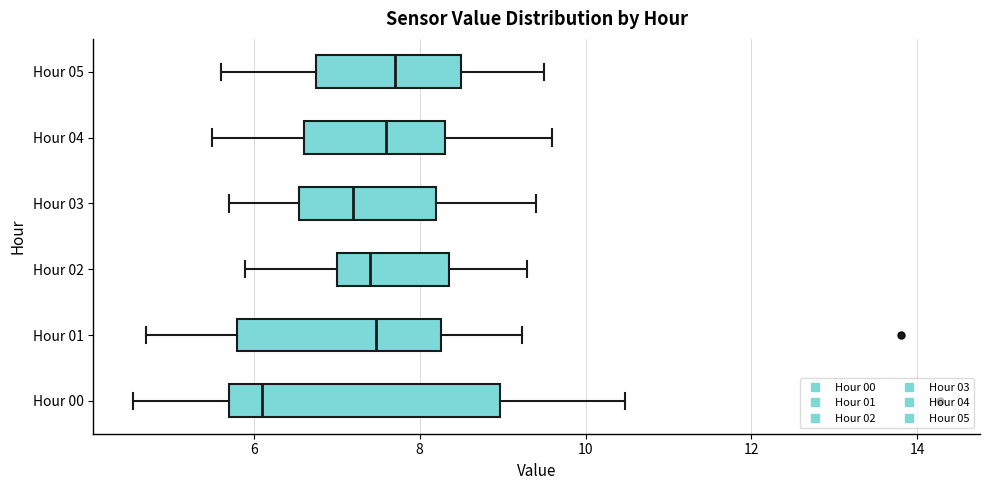

Reading bottom to top, read every box against the x-axis: the position of its median line, the range the box covers, and the ends of its whiskers. The values are not printed on the chart, so give them approximately, as read against the axis.

Hour 00: median 6.2, box 5.8 to 9.0, whiskers 4.6 to 10.4
Hour 01: median 7.4, box 5.8 to 8.2, whiskers 4.8 to 9.2
Hour 02: median 7.4, box 7.0 to 8.4, whiskers 6.0 to 9.4
Hour 03: median 7.2, box 6.6 to 8.2, whiskers 5.8 to 9.4
Hour 04: median 7.6, box 6.6 to 8.4, whiskers 5.6 to 9.6
Hour 05: median 7.8, box 6.8 to 8.6, whiskers 5.6 to 9.6